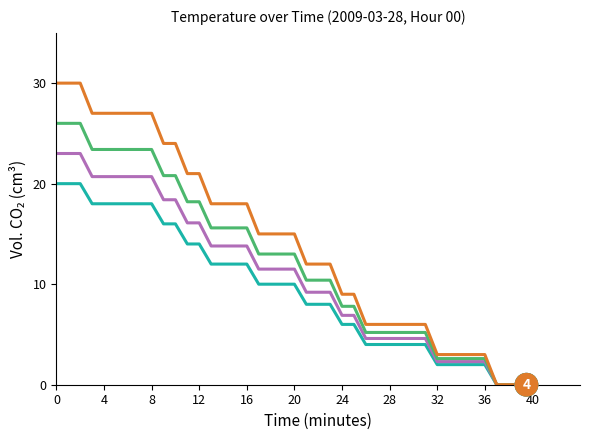

What is the maximum value shown in the chart?

30.0